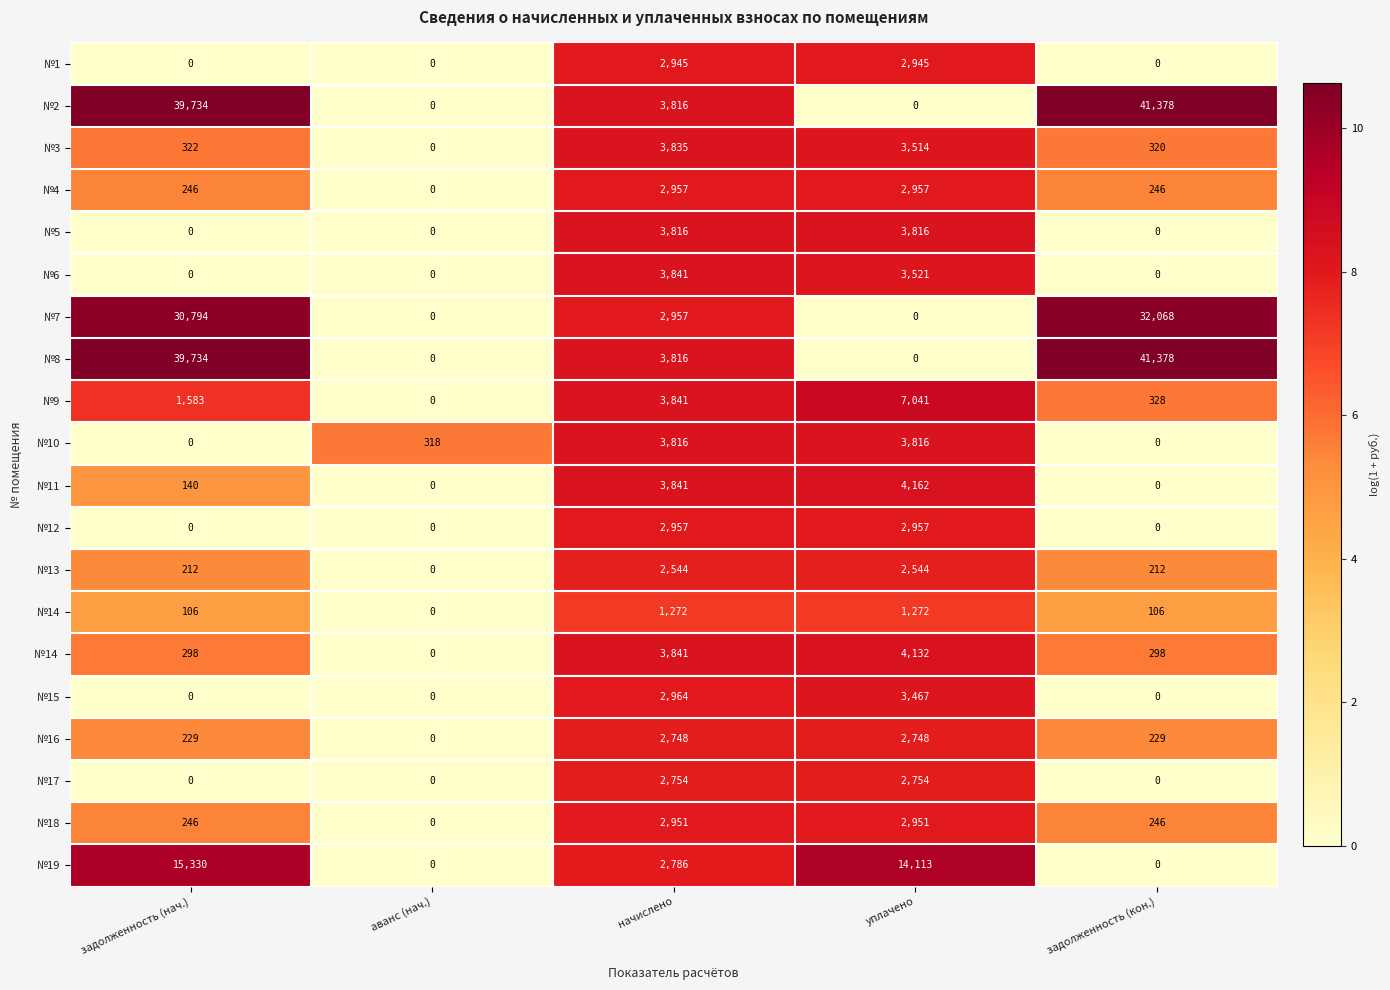

What is the difference between the maximum and minimum values in the №12 series?

2957